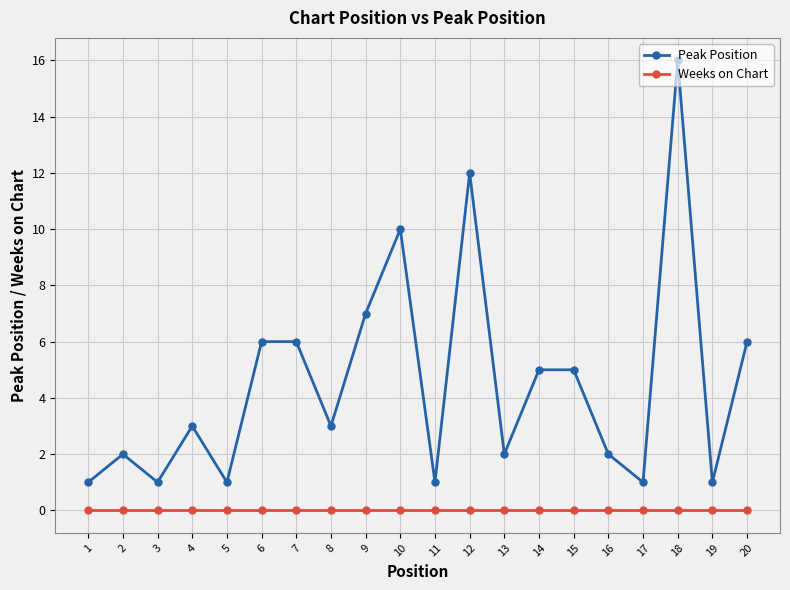

At 11, list the series in order from smallest to largest.

Weeks on Chart, Peak Position